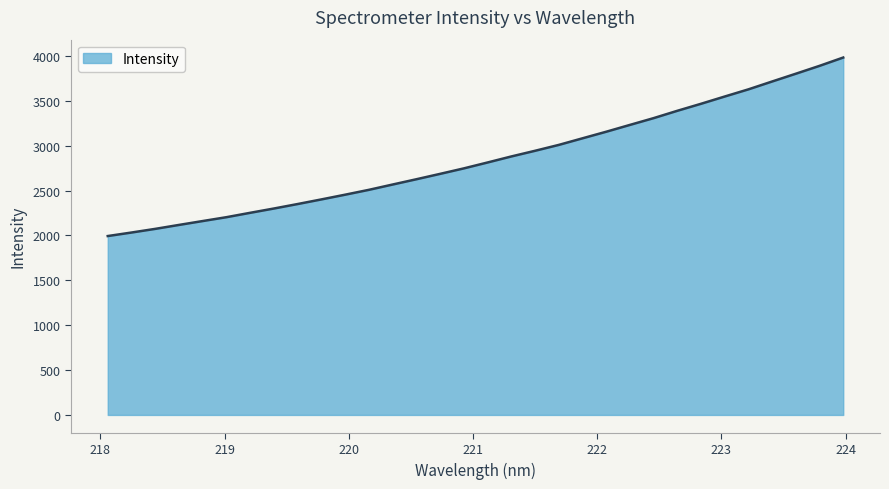

What is the difference between the maximum and minimum values?

1988.5